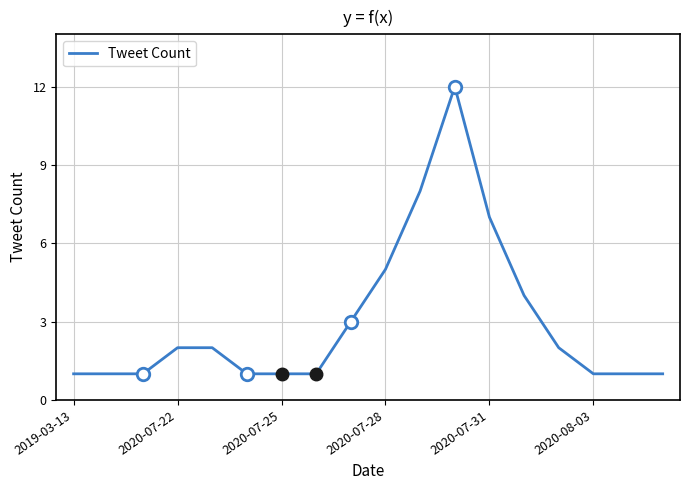

What is the greatest value displayed?

12